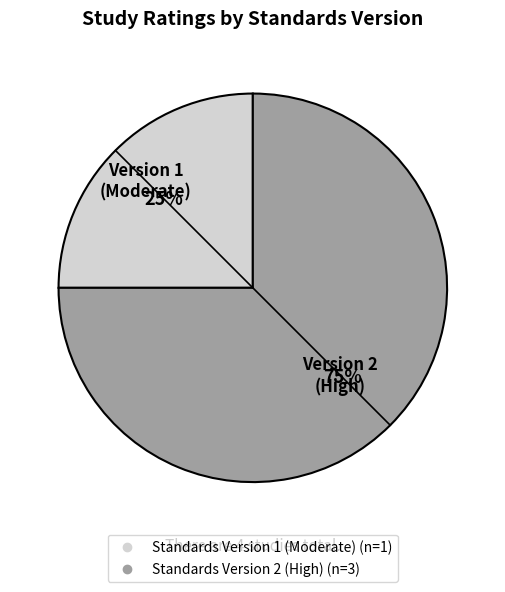

What is the ratio of the value at Standards Version 2 (High) to the value at Standards Version 1 (Moderate)?

3.0